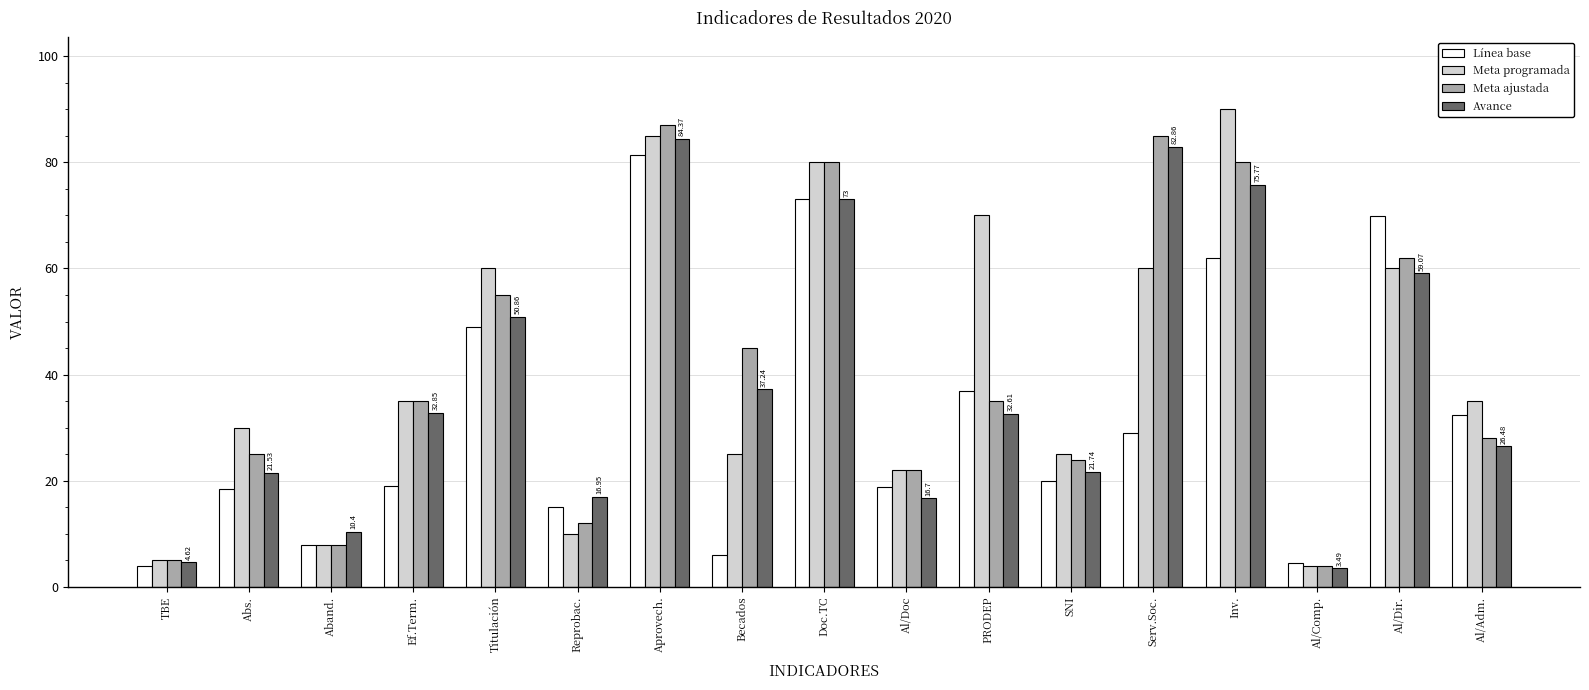

At which label is Línea base closest to 42?

PRODEP